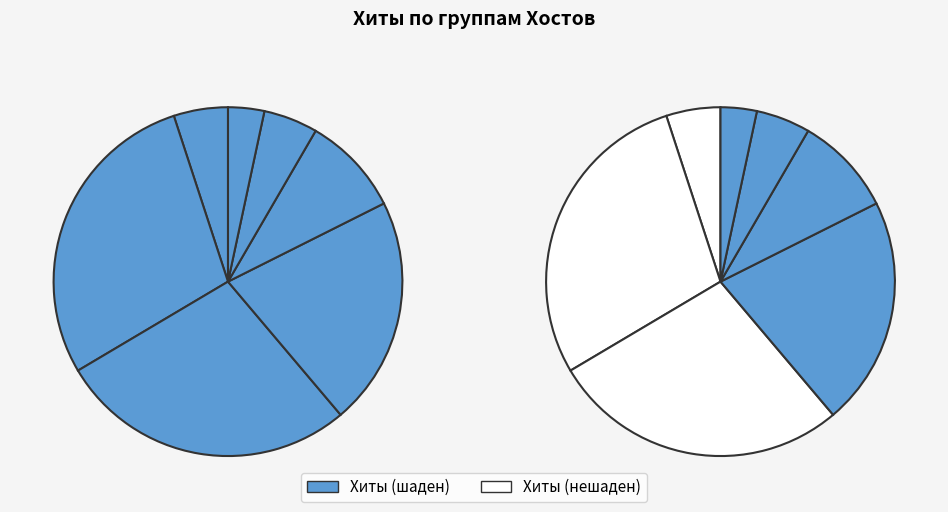

Is it true that 5 is 26% of the pie?

False